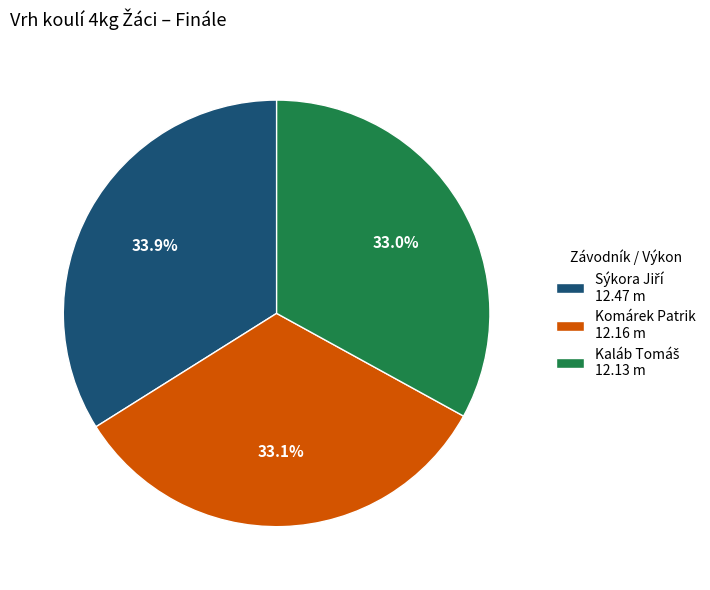

Is there a majority slice in this chart?

No